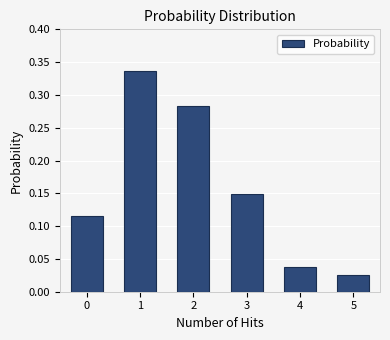

Which category has the lowest value across all series?

5